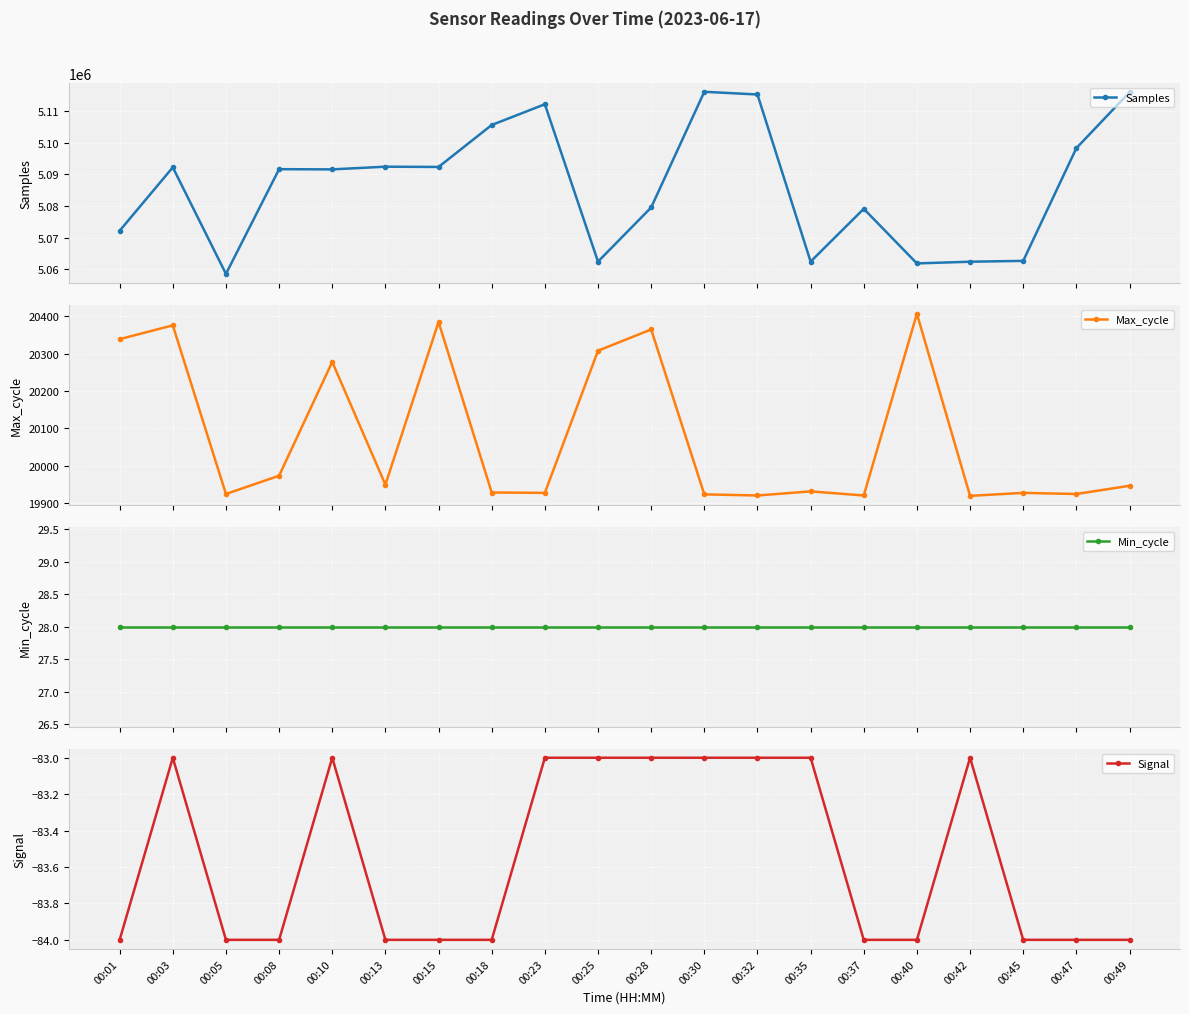

What is the difference between the second highest and minimum values in the Max_cycle series?

466